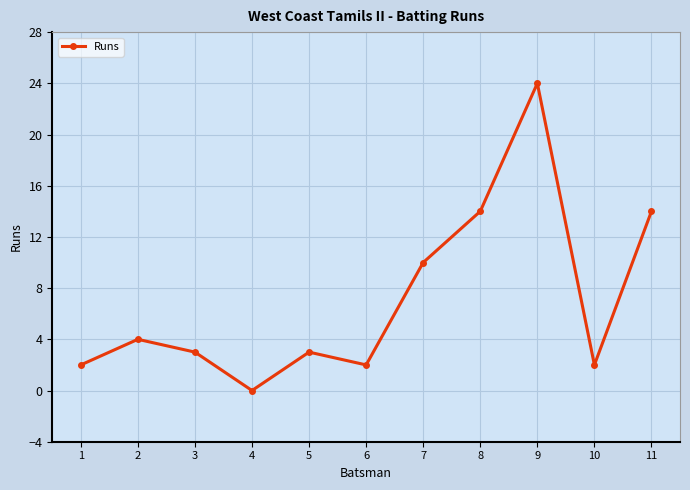

What is the value of the 7th point from the left?

10